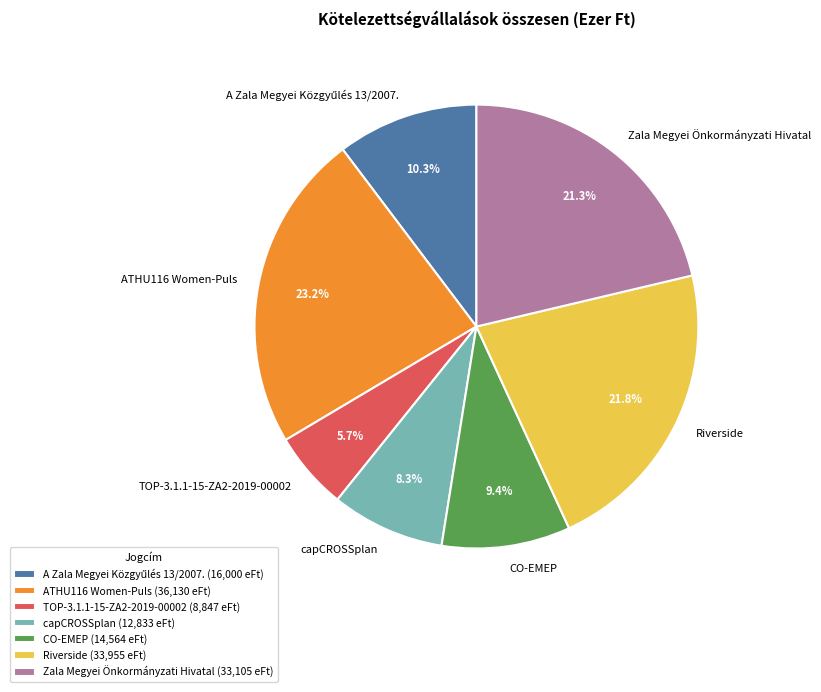

To the nearest percent, what portion does Riverside represent?

22%